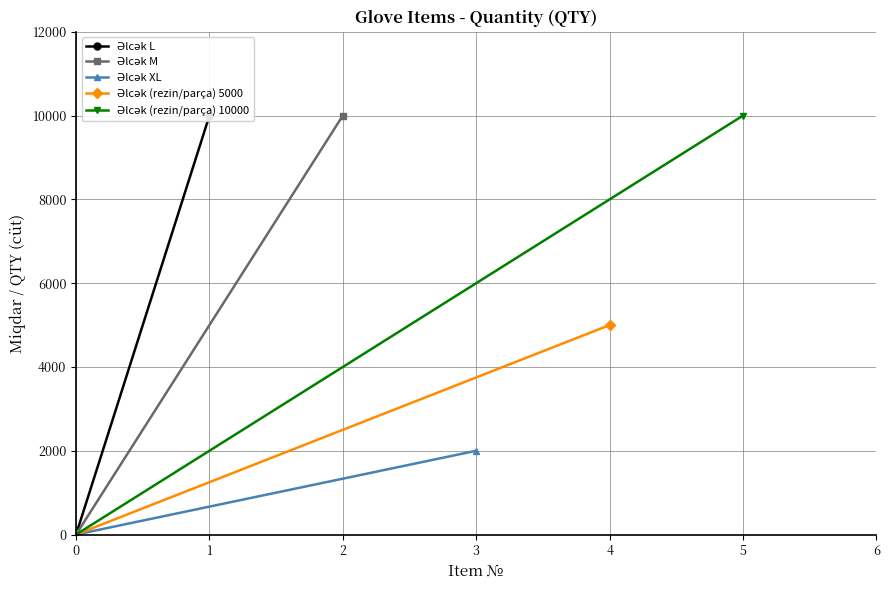

The Əlcək XL series shows 2965 at 3. True or false?

False